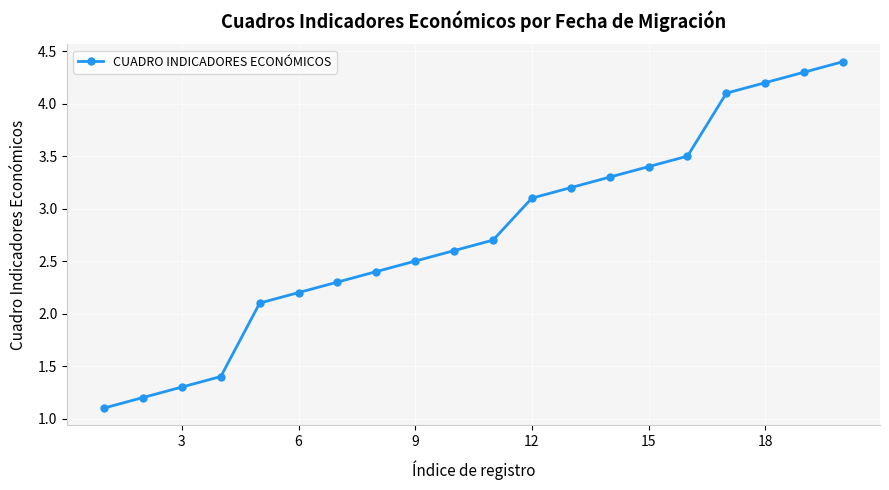

What is the value of the 14th point from the left?

3.3